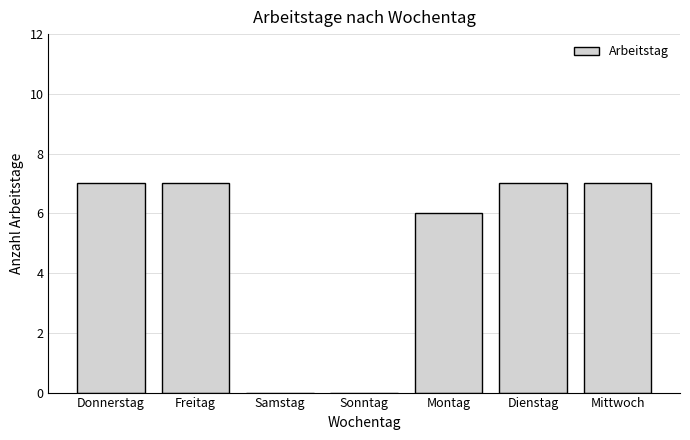

Reading left to right, extract all data points from this chart.

Donnerstag=7	Freitag=7	Samstag=0	Sonntag=0	Montag=6	Dienstag=7	Mittwoch=7